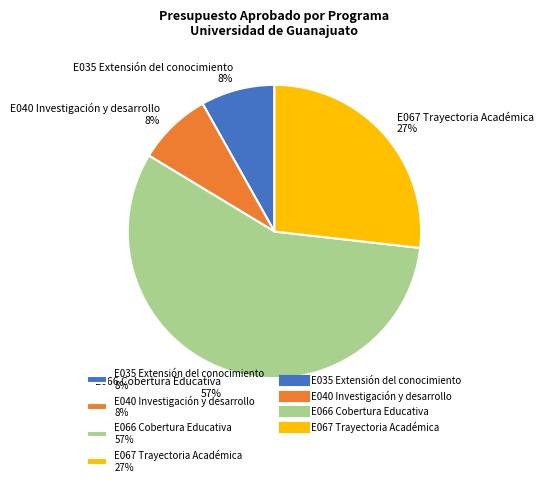

To the nearest percent, what portion does E035 Extensión del conocimiento represent?

8%